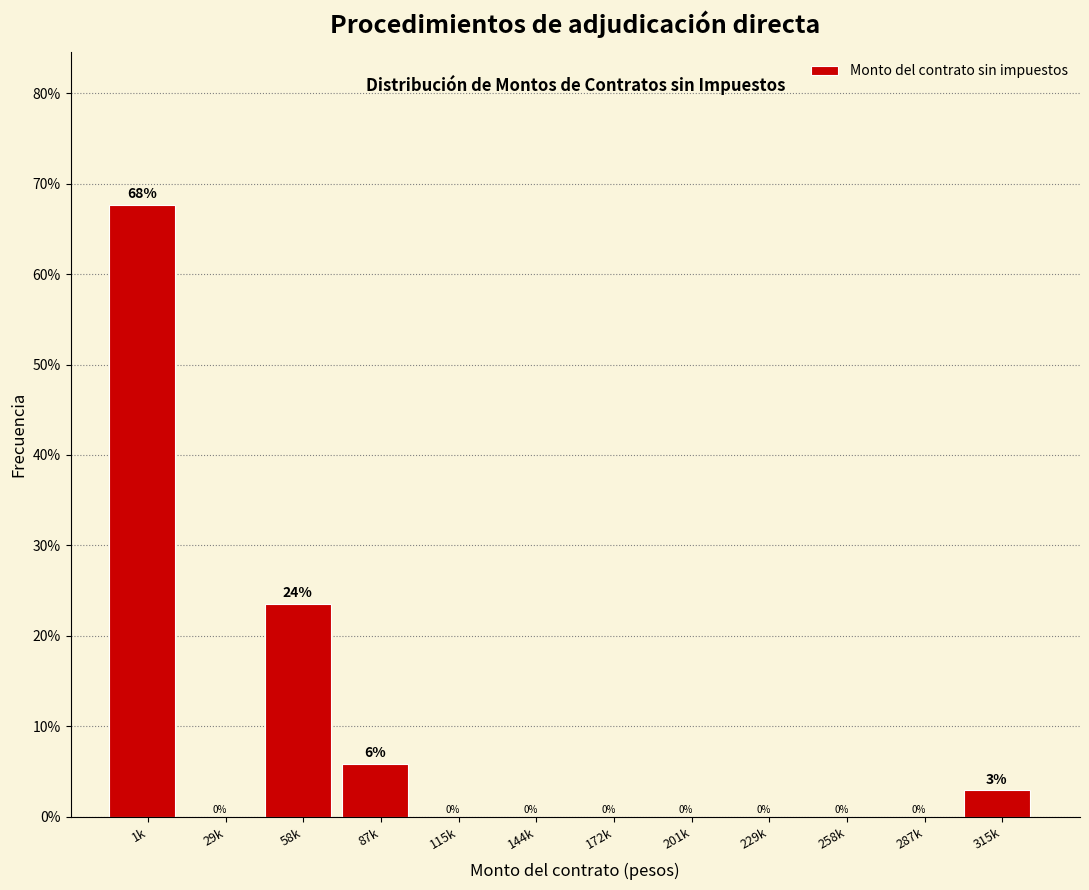

What is the greatest value displayed?

67.6